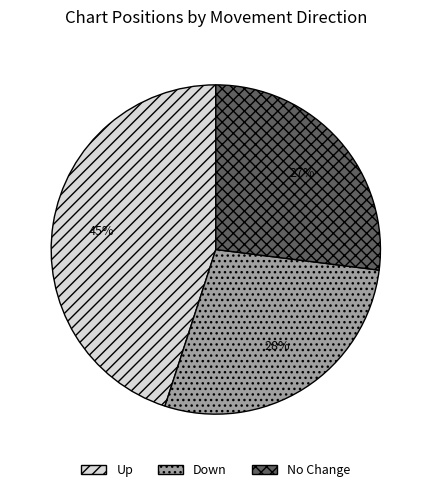

To the nearest percent, what is the average slice percentage?

33%